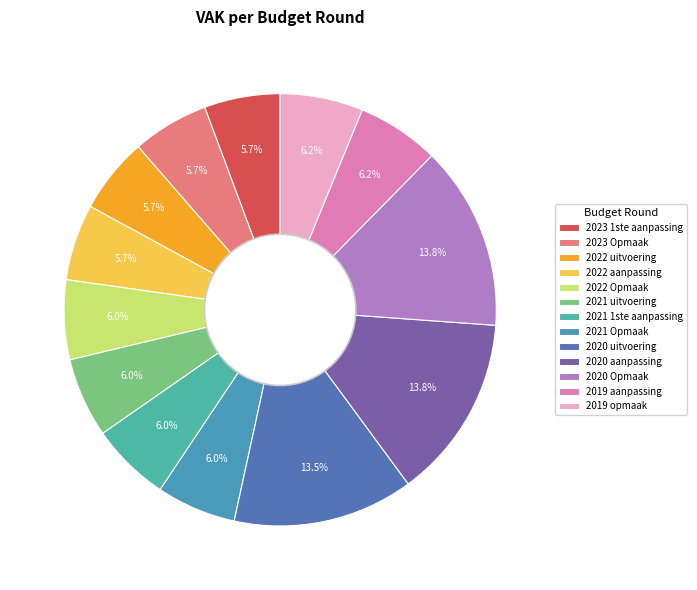

The 2020 aanpassing slice represents 1% of the pie. True or false?

False